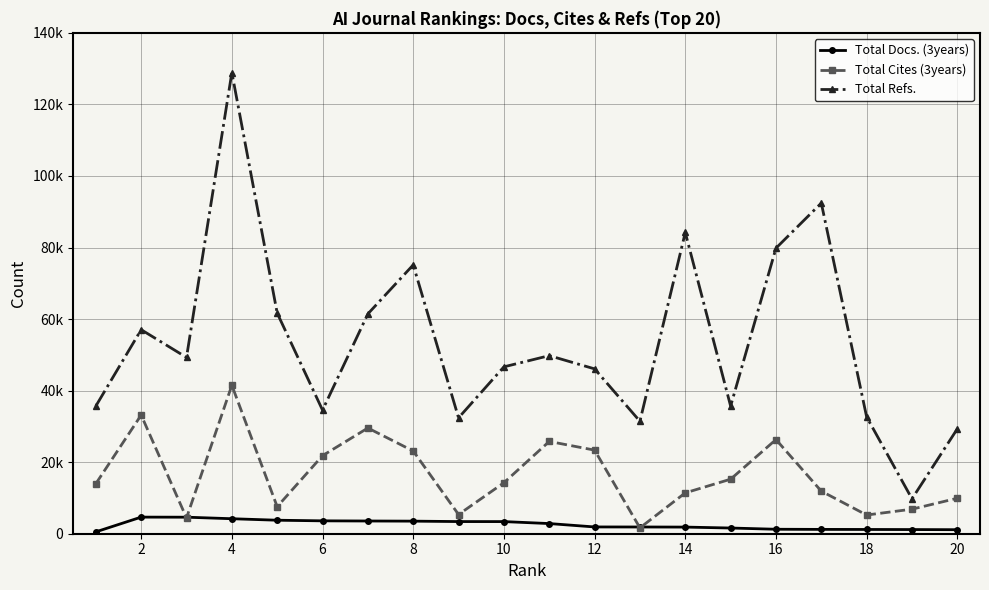

What is the highest value of the Total Refs. series?

128885